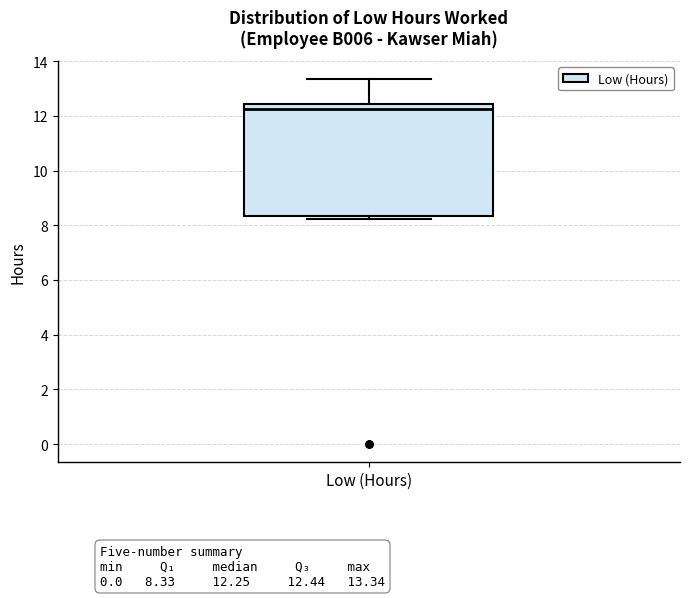

Read this box plot against the y-axis: the position of the median line, the range covered by the box, and the ends of both whiskers. The values are not printed on the chart, so give them approximately, as read against the axis.

median 12.2, box 8.4 to 12.4, whiskers 8.2 to 13.4